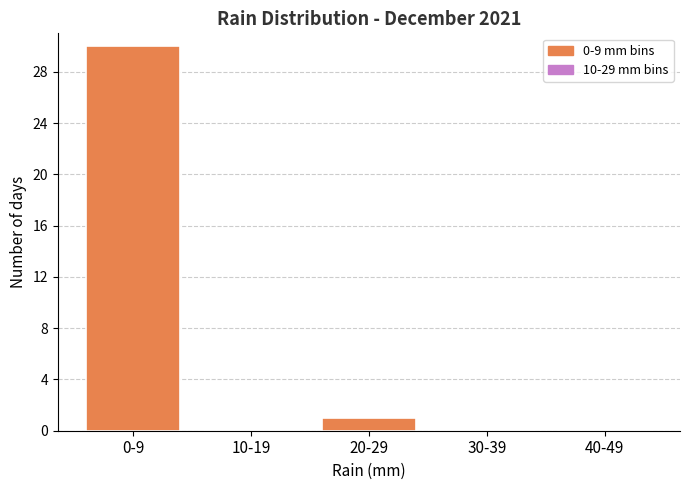

Reading right to left, transcribe all the data shown in this chart.

40-49=0	30-39=0	20-29=1	10-19=0	0-9=30